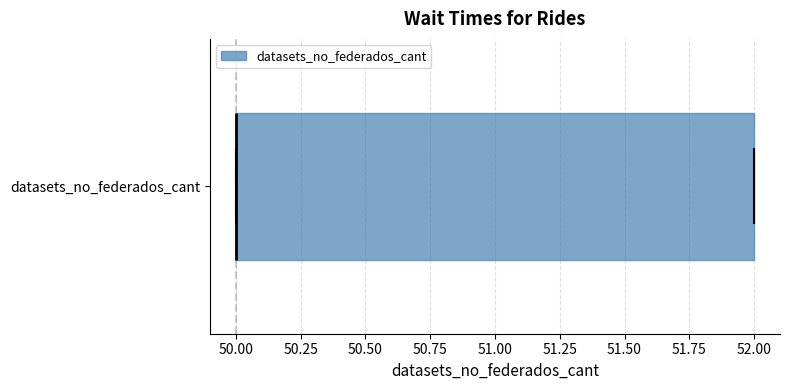

Where is the left edge of the box for datasets_no_federados_cant on the x-axis? The values are not printed on the chart, so give them approximately, as read against the axis.

50